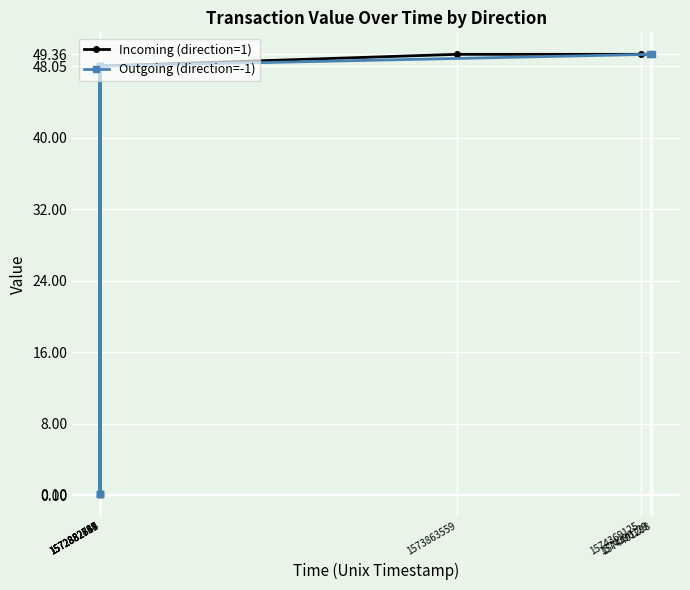

What is the minimum value shown in the chart?

0.1